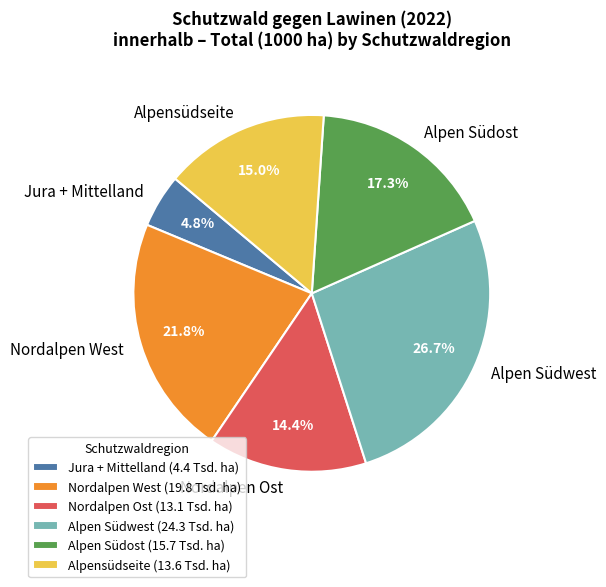

What is the smallest slice in the pie chart?

Jura + Mittelland (4.4 Tsd. ha)